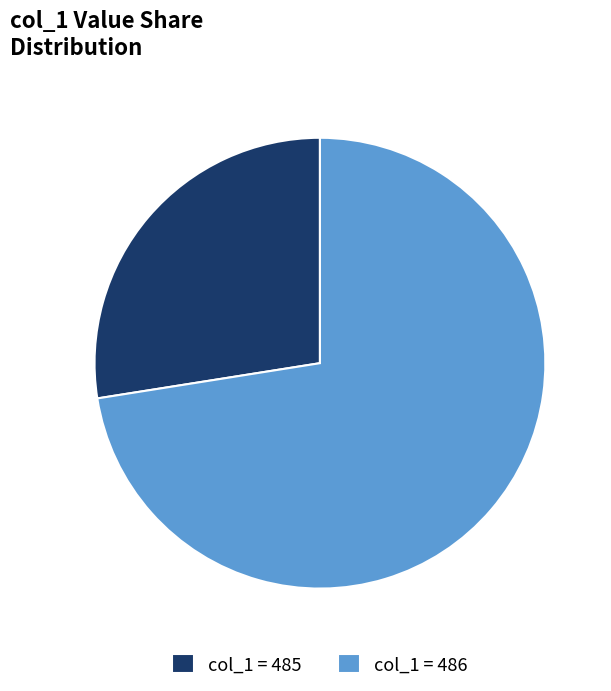

Between col_1 = 485 and col_1 = 486, which is larger?

col_1 = 486